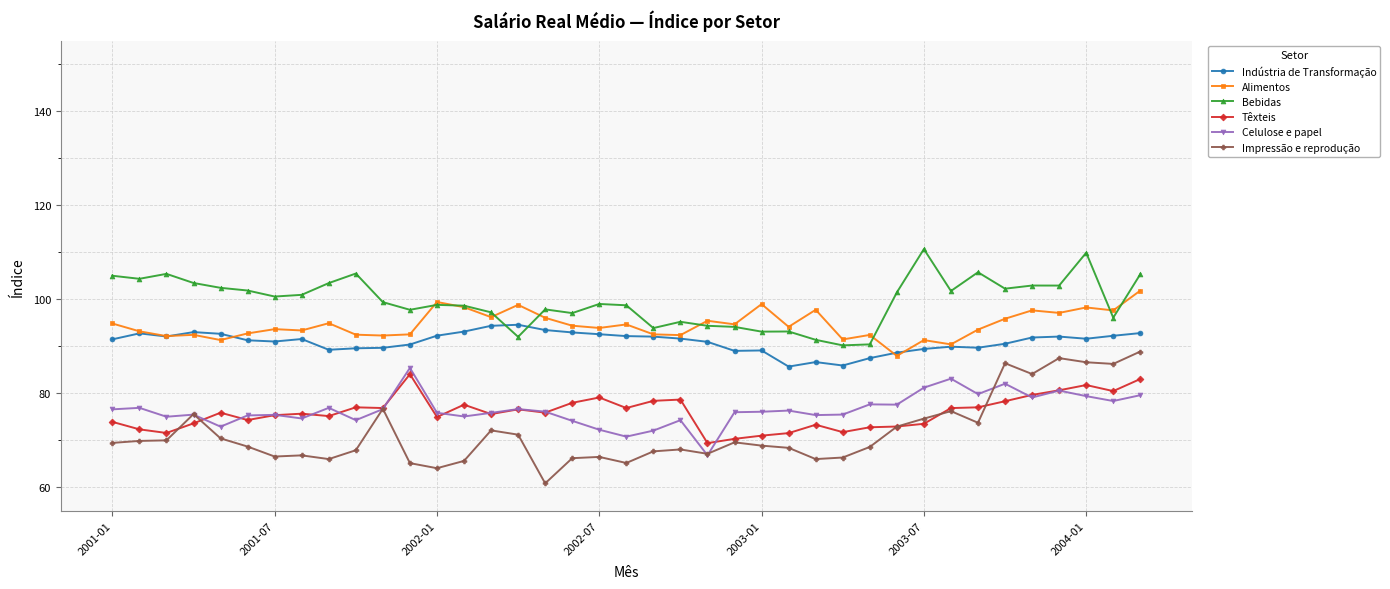

Which series has the widest spread of values?

Impressão e reprodução